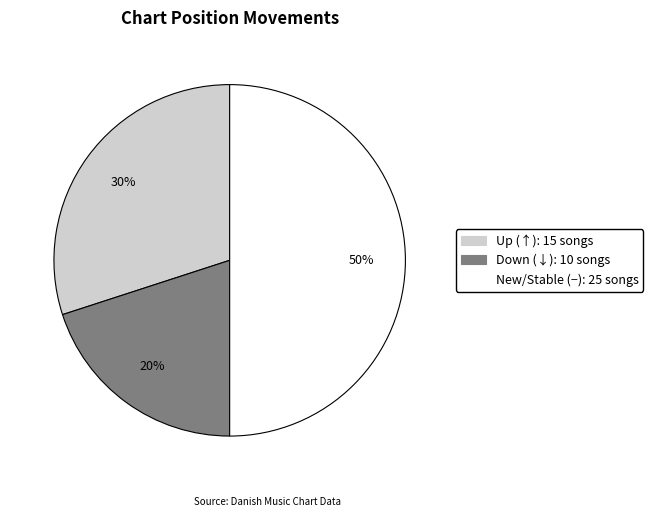

To the nearest percent, what is the difference between the largest and smallest slice percentages?

30%